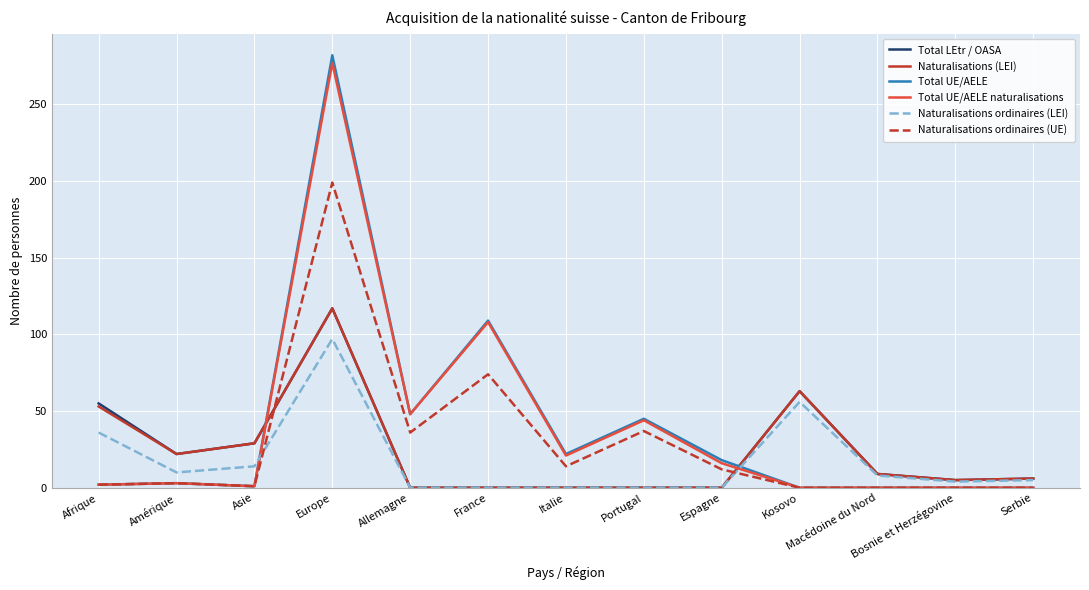

What is the total value across all series at Italie?

57